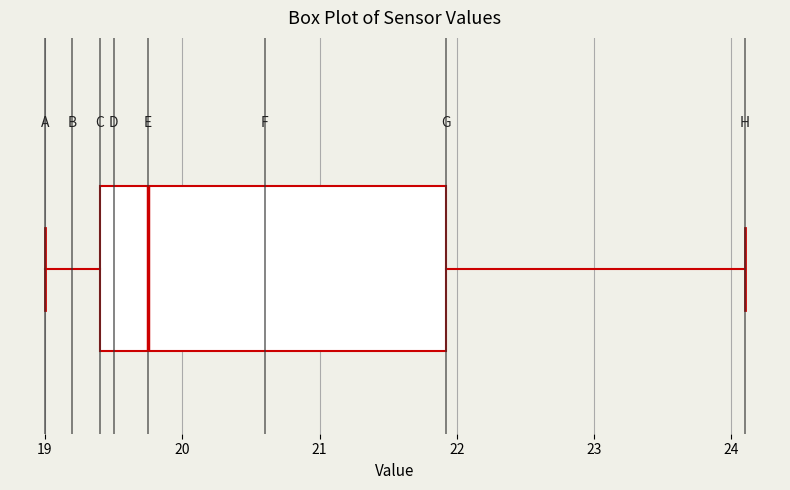

Where does the median line of the box sit on the x-axis? The values are not printed on the chart, so give them approximately, as read against the axis.

19.8